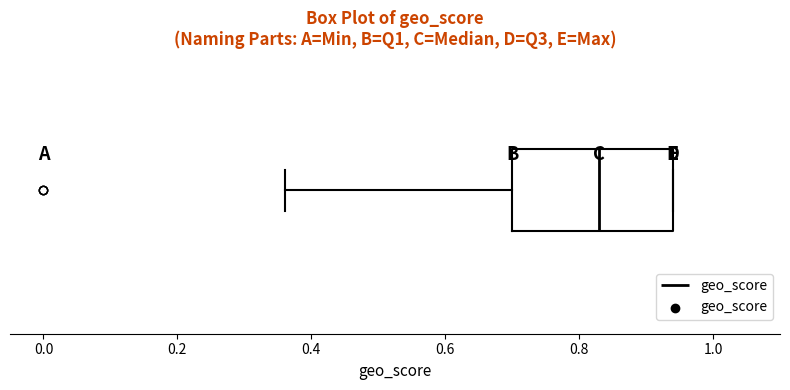

Transcribe this box plot: give where the median line is, the range the box spans, and where the two whiskers end, as read against the x-axis. The values are not printed on the chart, so give them approximately, as read against the axis.

median 0.84, box 0.70 to 0.94, whiskers 0.36 to 0.94